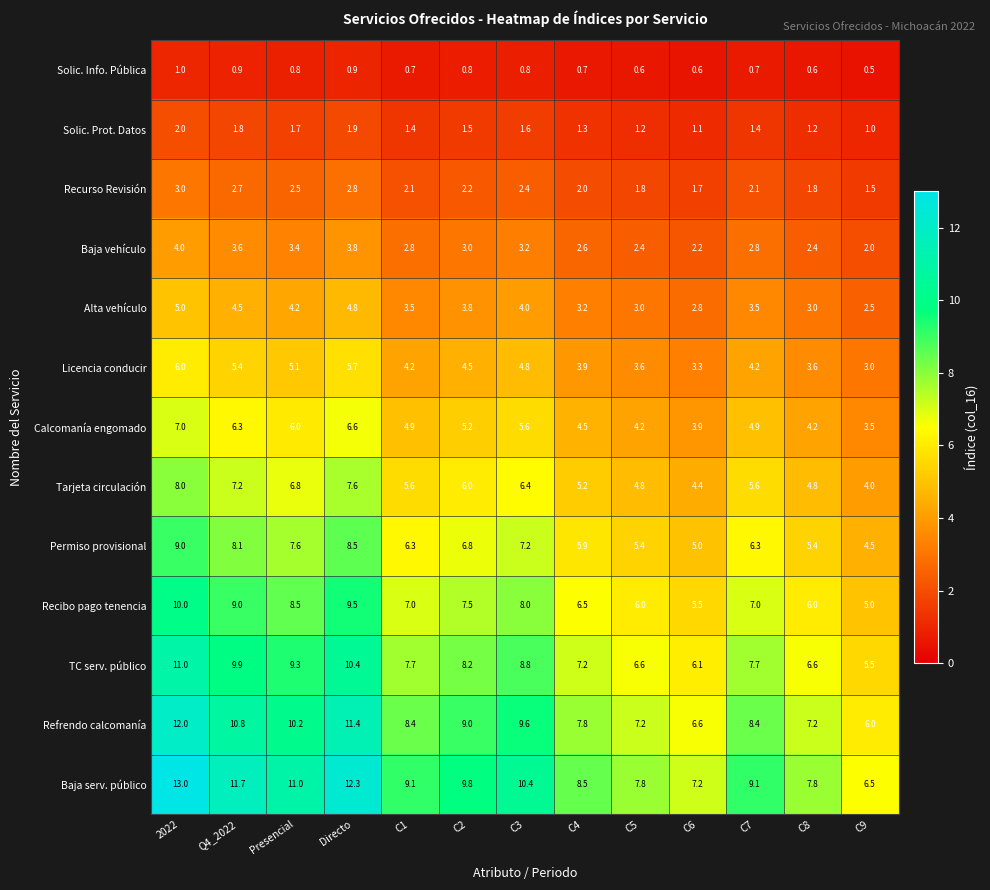

Is it true that Baja vehículo equals 3.0 at C2?

True